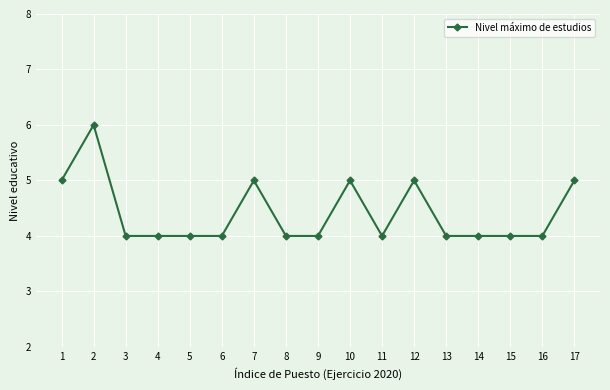

The value at 15 is 4. True or false?

True